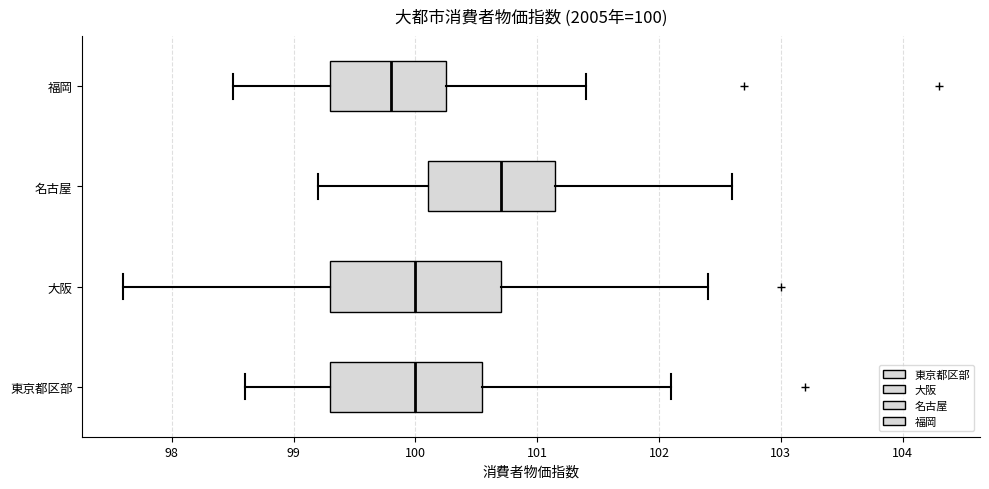

Which box has the furthest to the right median line?

名古屋